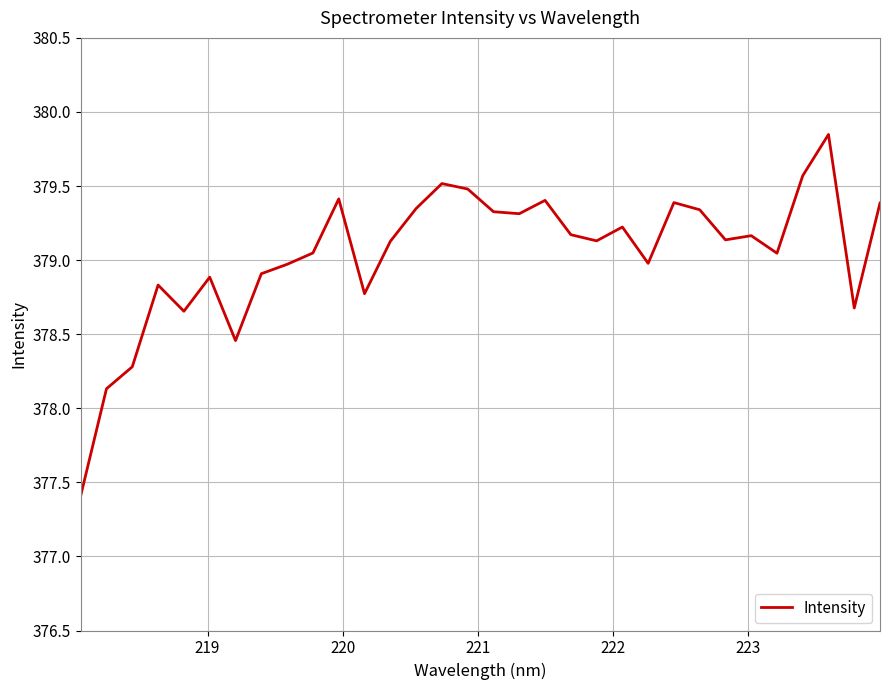

What is the smallest value displayed?

377.4